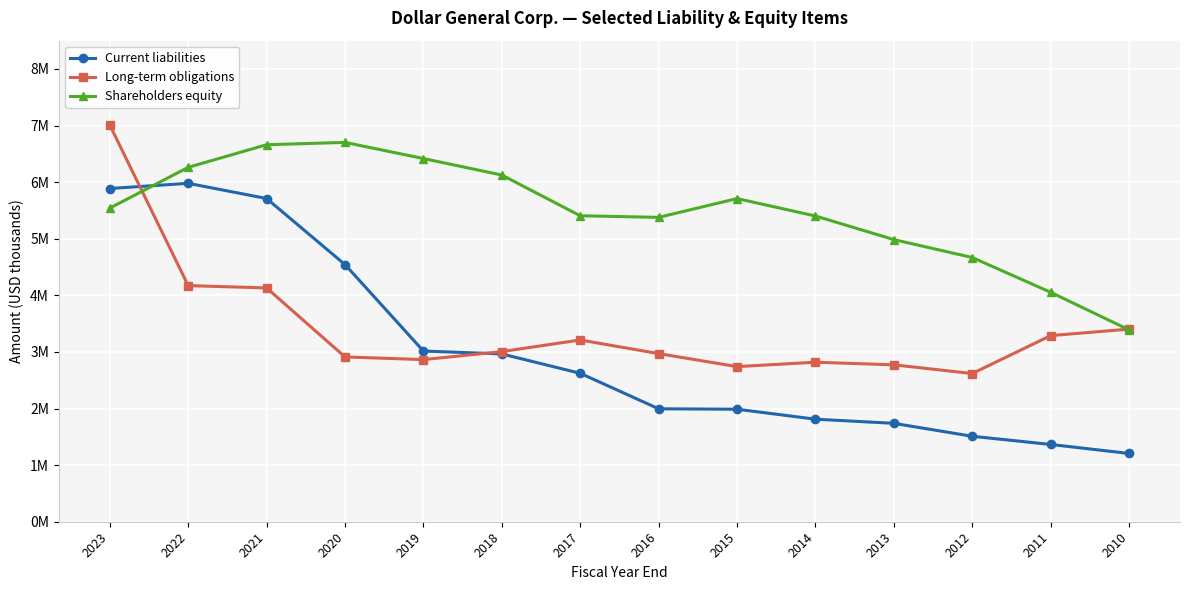

After their last crossing, which series has the higher values: Shareholders equity or Current liabilities?

Shareholders equity